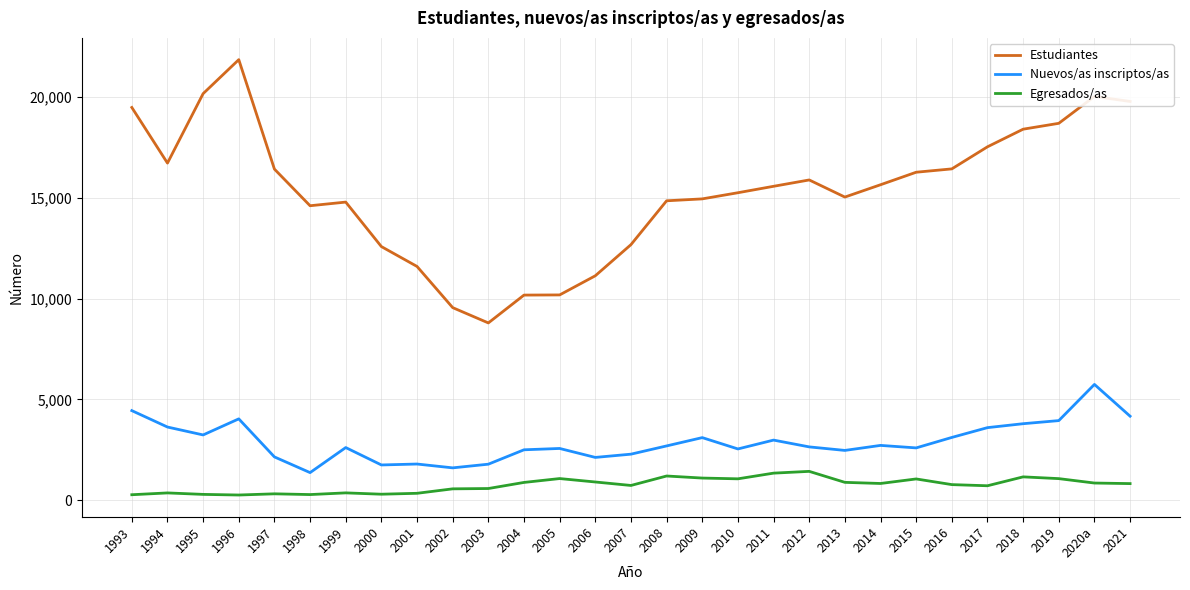

What is the difference between the maximum and minimum values in the Nuevos/as inscriptos/as series?

4375